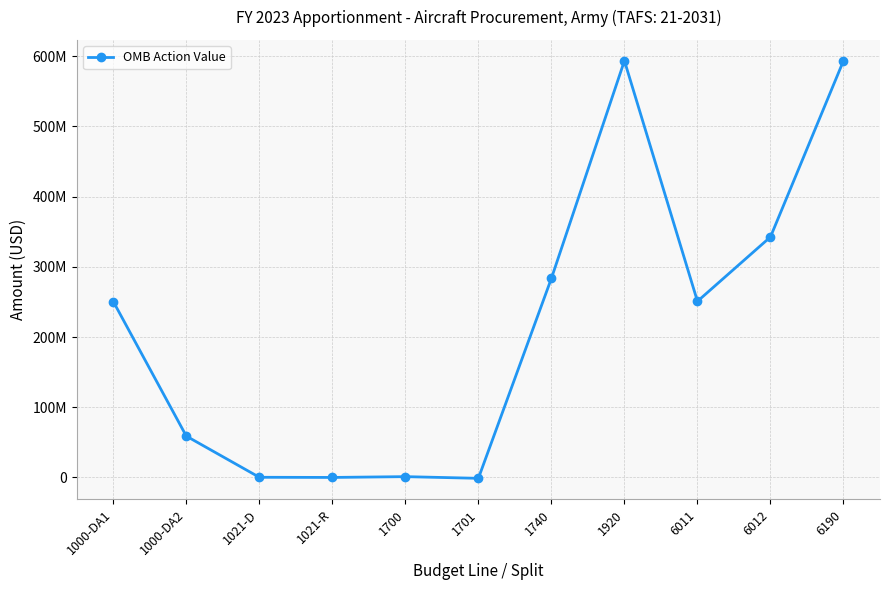

Rank the categories by value from highest to lowest.

1920, 6190, 6012, 1740, 6011, 1000-DA1, 1000-DA2, 1700, 1021-D, 1021-R, 1701